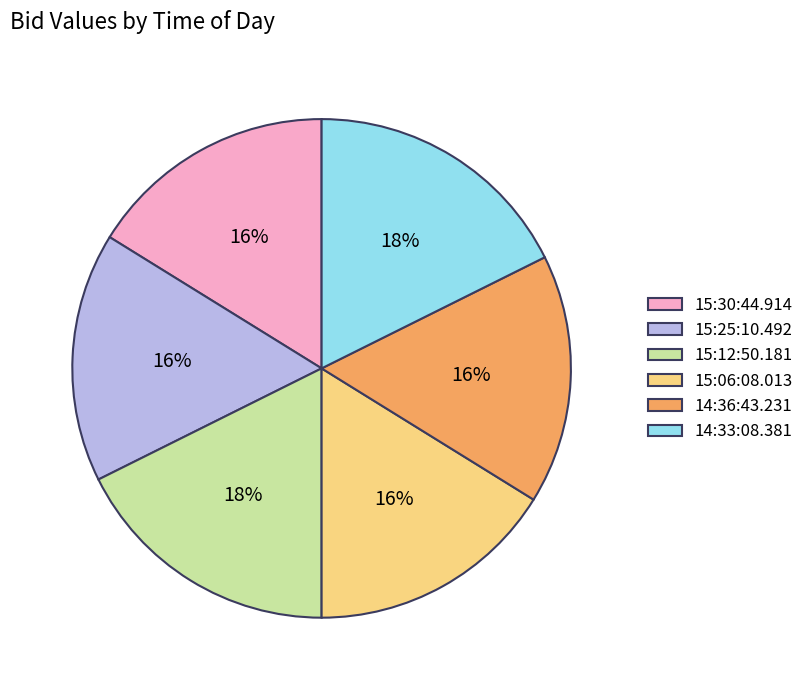

Is 15:25:10.492 the majority of the pie?

No